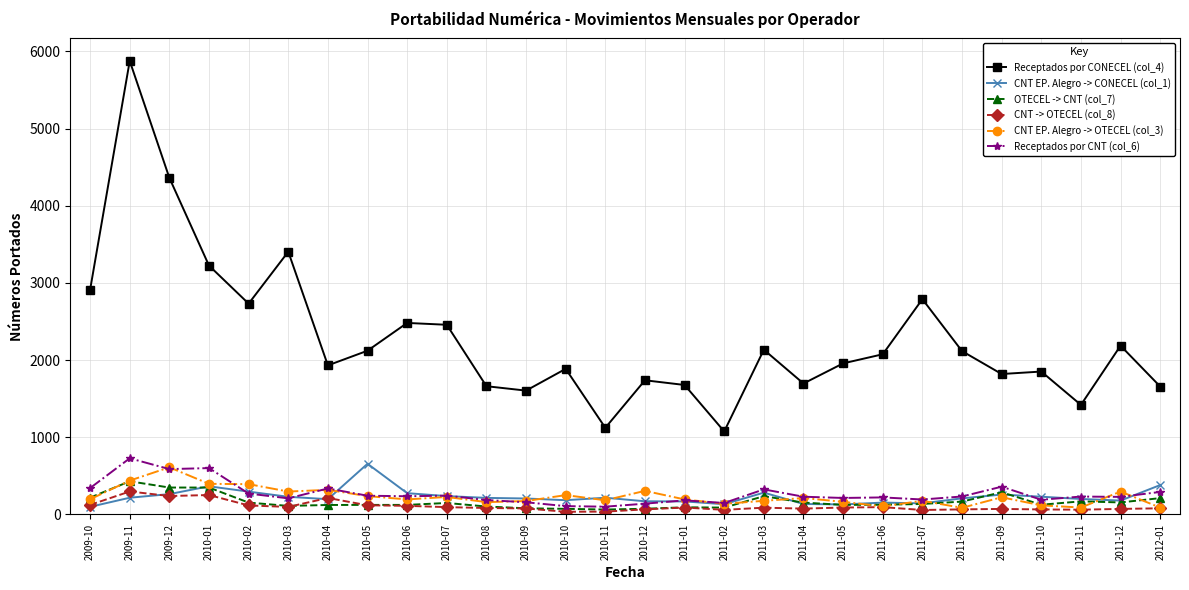

True or false: CNT EP. Alegro -> CONECEL (col_1) and Receptados por CNT (col_6) cross at least once.

True